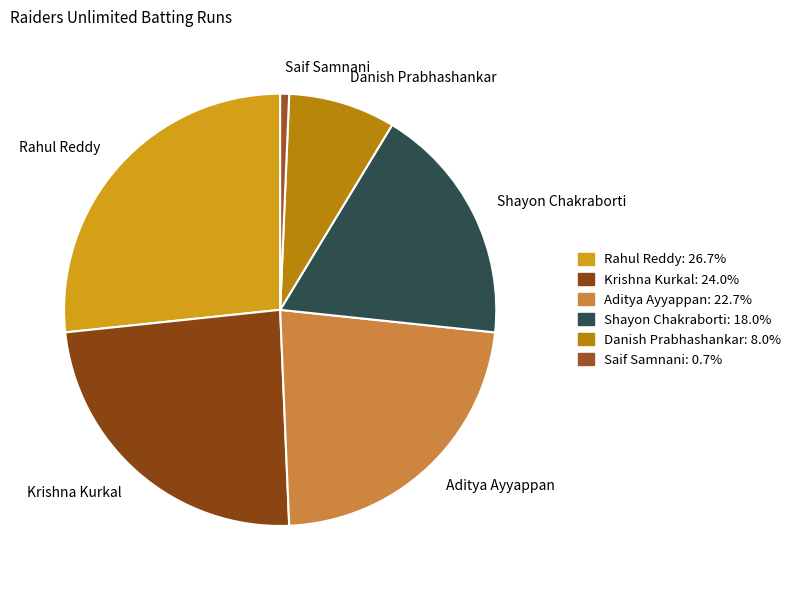

Do Aditya Ayyappan and Saif Samnani together represent more than half of the pie?

No